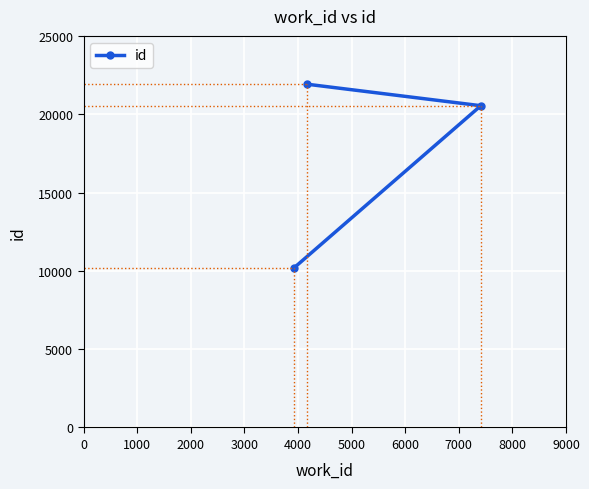

What is the maximum value shown in the chart?

21912